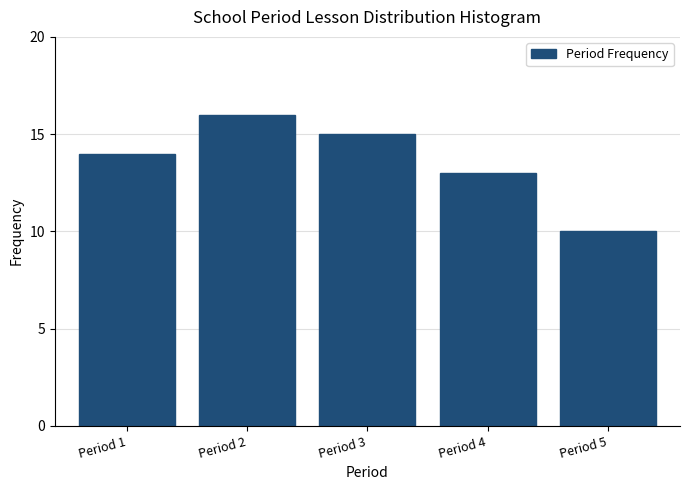

Reading left to right, list all the values displayed in this chart.

14	16	15	13	10